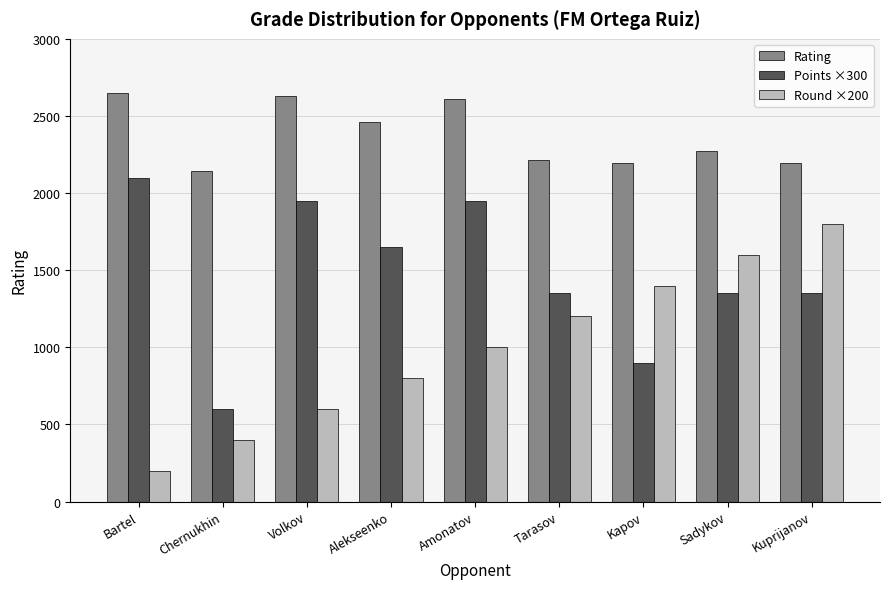

Count the Points ×300 values in the range 1350 to 1950.

6